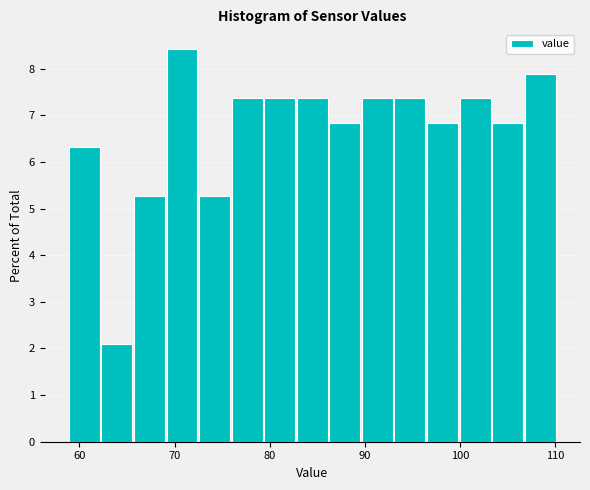

Read against the x-axis, roughly where is the centre of the tallest bar?

71